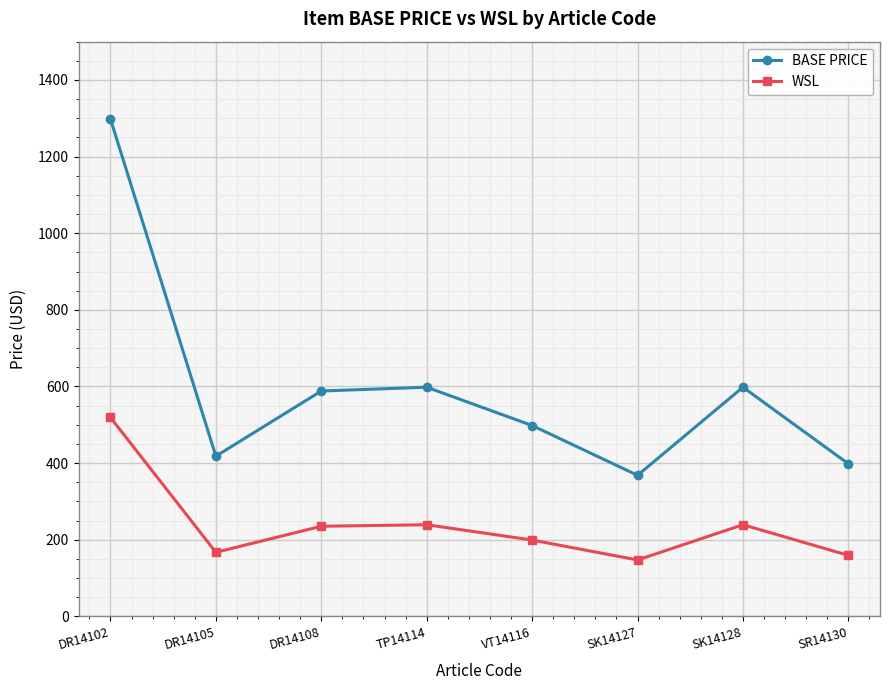

Is it true that WSL equals 418 at TP14114?

False